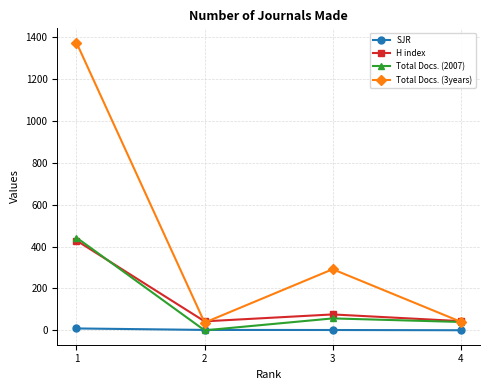

True or false: H index has more than 1 points higher than both neighbors.

False